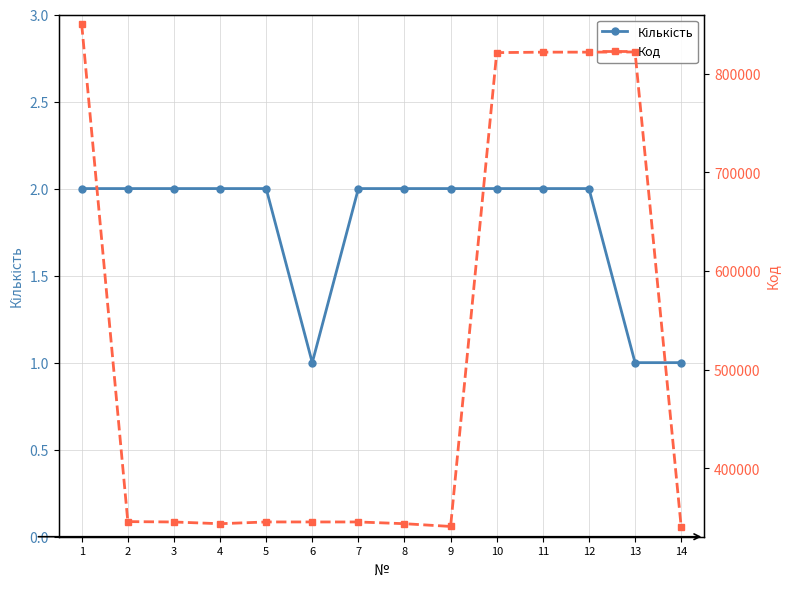

List the series in order of their peak value, highest first.

Код, Кількість